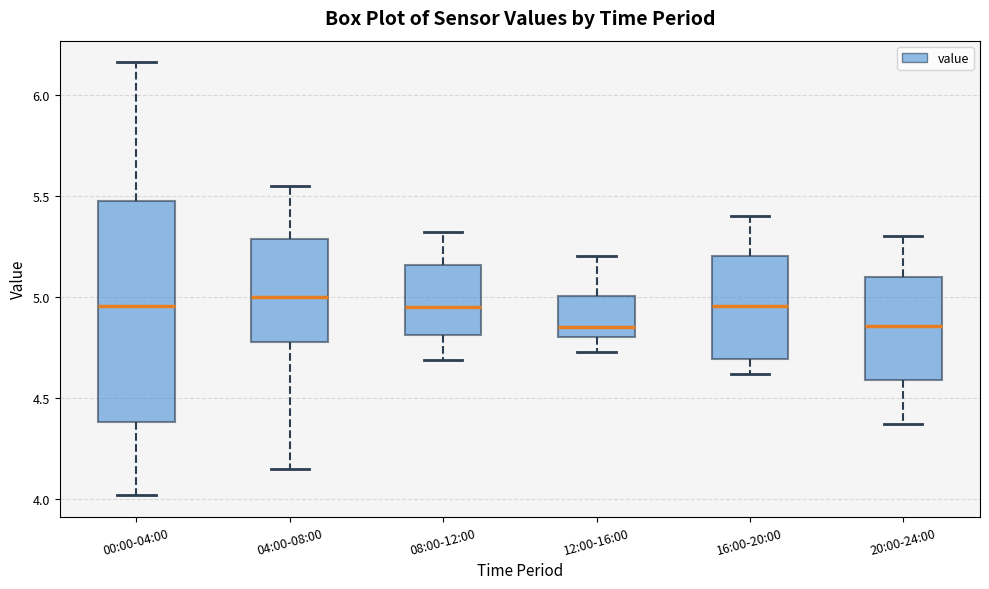

Reading left to right, read every box against the y-axis: the position of its median line, the range the box covers, and the ends of its whiskers. The values are not printed on the chart, so give them approximately, as read against the axis.

00:00-04:00: median 4.95, box 4.40 to 5.50, whiskers 4.00 to 6.15
04:00-08:00: median 5.00, box 4.80 to 5.30, whiskers 4.15 to 5.55
08:00-12:00: median 4.95, box 4.80 to 5.15, whiskers 4.70 to 5.30
12:00-16:00: median 4.85, box 4.80 to 5.00, whiskers 4.75 to 5.20
16:00-20:00: median 4.95, box 4.70 to 5.20, whiskers 4.60 to 5.40
20:00-24:00: median 4.85, box 4.60 to 5.10, whiskers 4.35 to 5.30